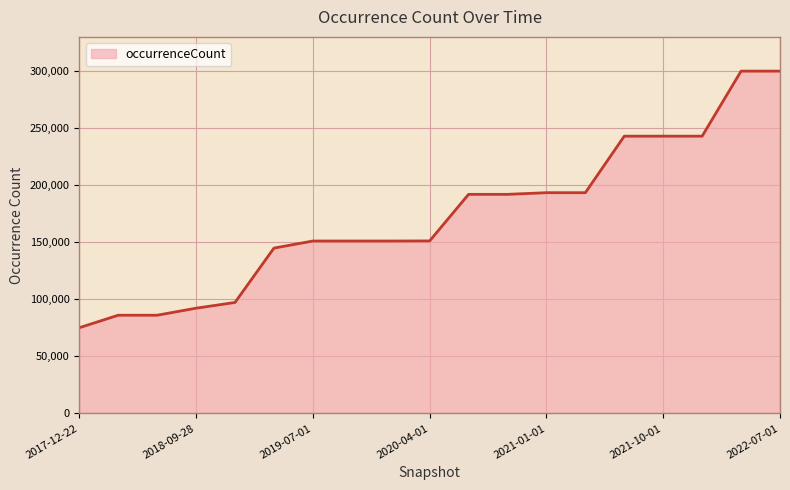

What is the smallest value displayed?

75179